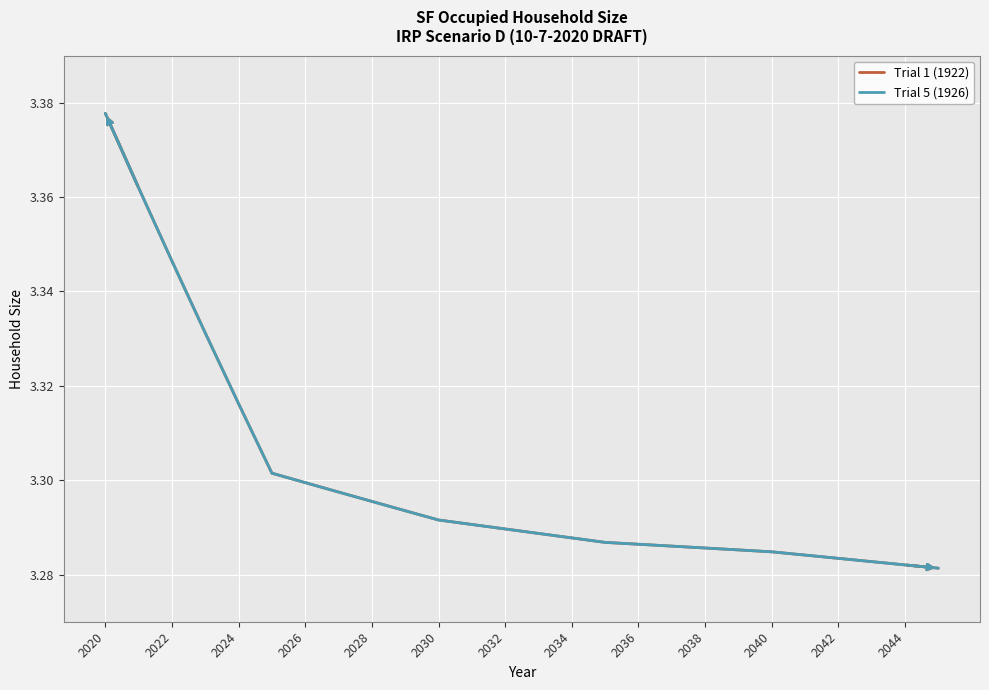

What is the highest value of the Trial 5 (1926) series?

3.4